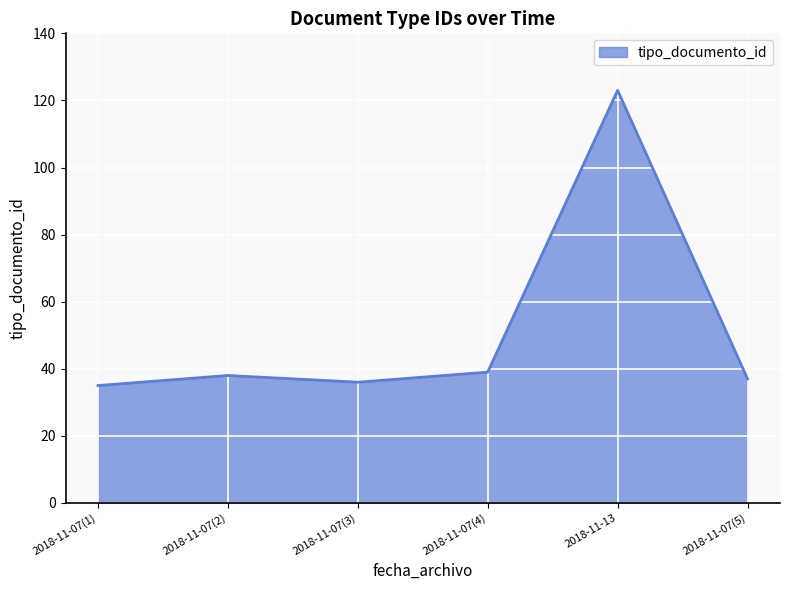

Which has a higher value, 2018-11-07(3) or 2018-11-07(4)?

2018-11-07(4)